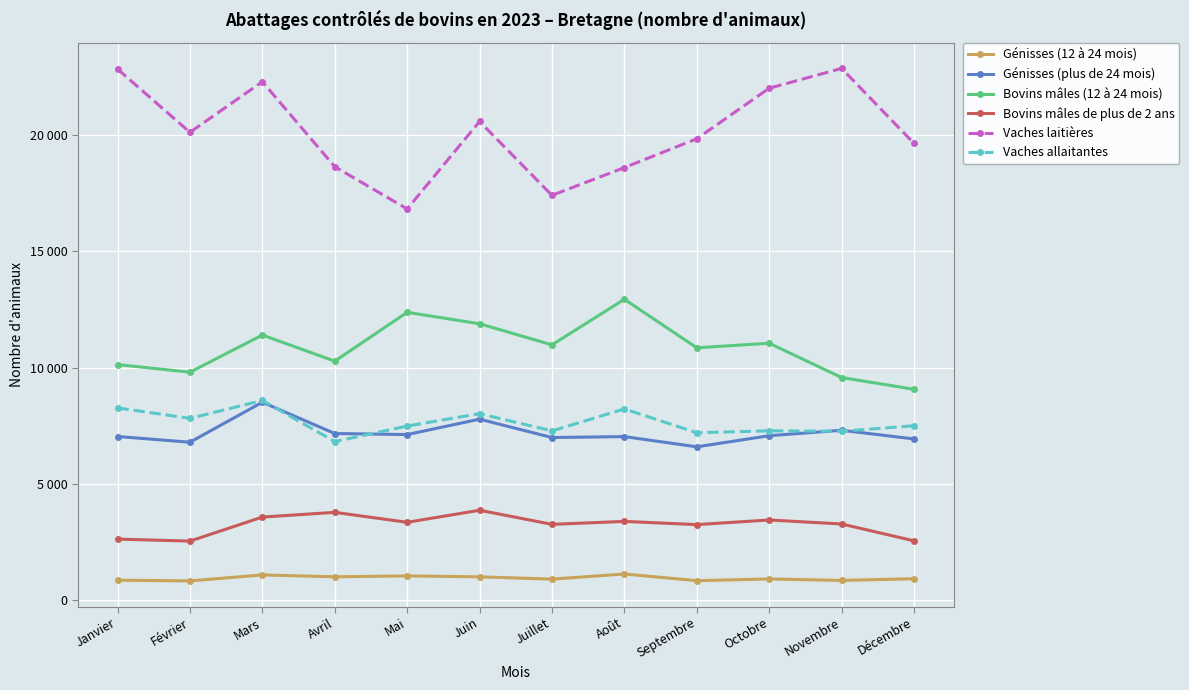

True or false: Génisses (12 à 24 mois) has a value of 510 at Décembre.

False